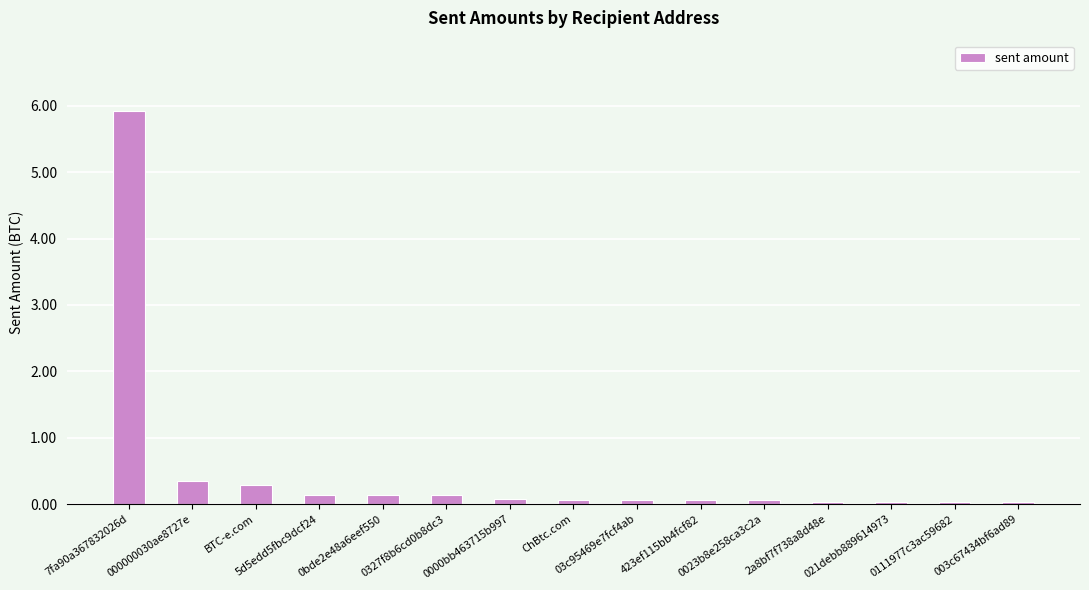

The chart shows a value of 0.1 at 0000bb463715b997. True or false?

True